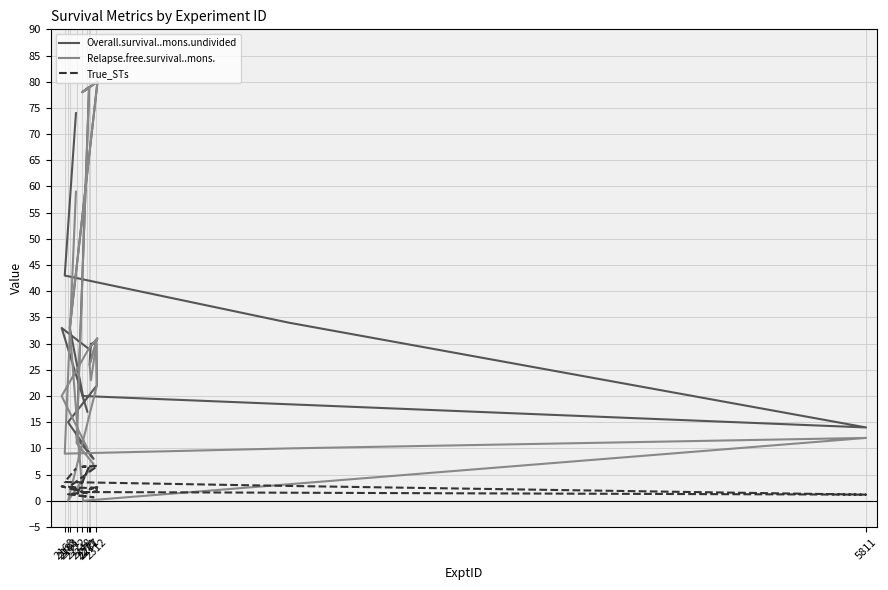

Is this an area chart (filled region under the line)?

No